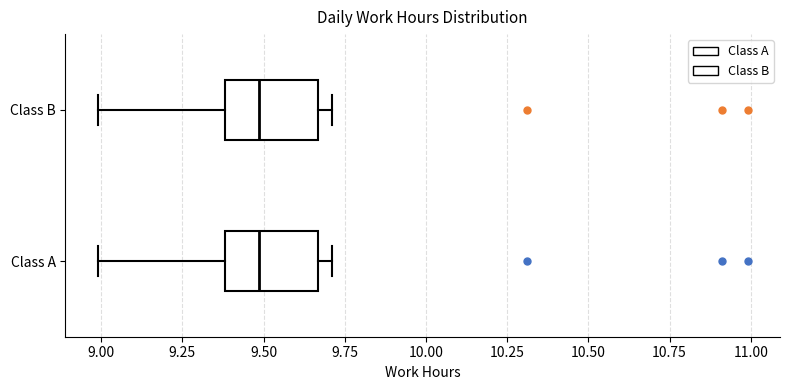

Reading bottom to top, read every box against the x-axis: the position of its median line, the range the box covers, and the ends of its whiskers. The values are not printed on the chart, so give them approximately, as read against the axis.

Class A: median 9.50, box 9.40 to 9.65, whiskers 9.00 to 9.70
Class B: median 9.50, box 9.40 to 9.65, whiskers 9.00 to 9.70